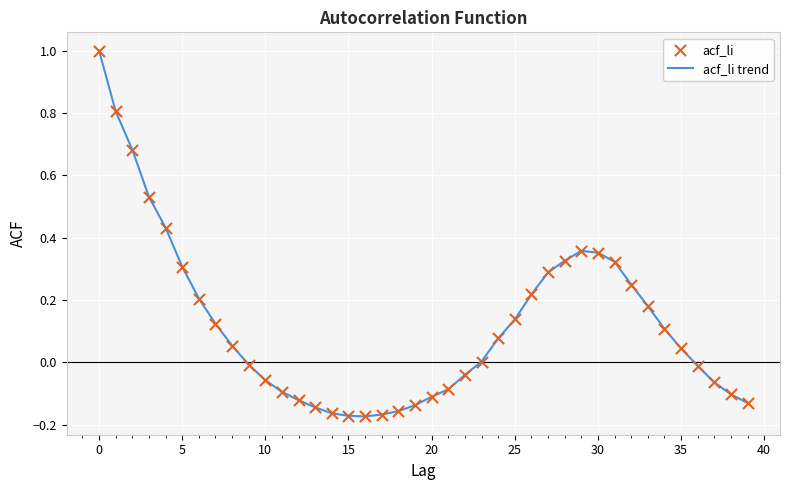

What is the maximum value shown in the chart?

1.0